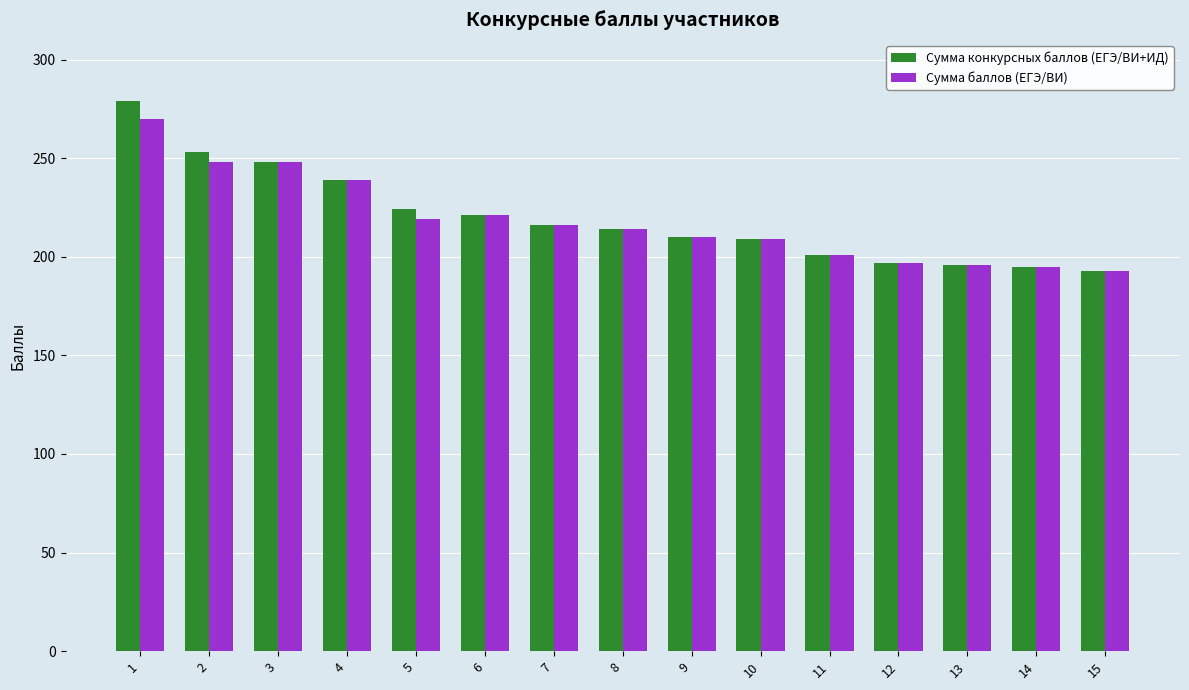

Count the number of data series in this chart.

2